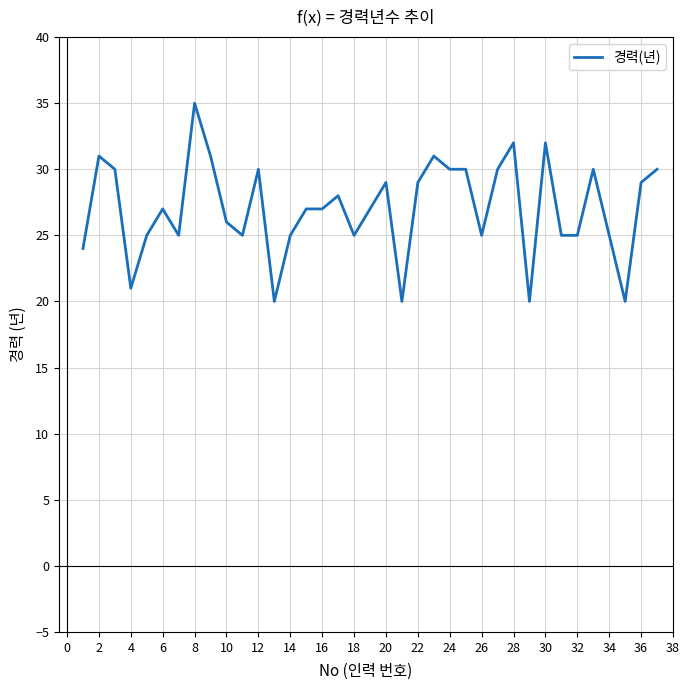

What is the difference between the maximum and minimum values?

15